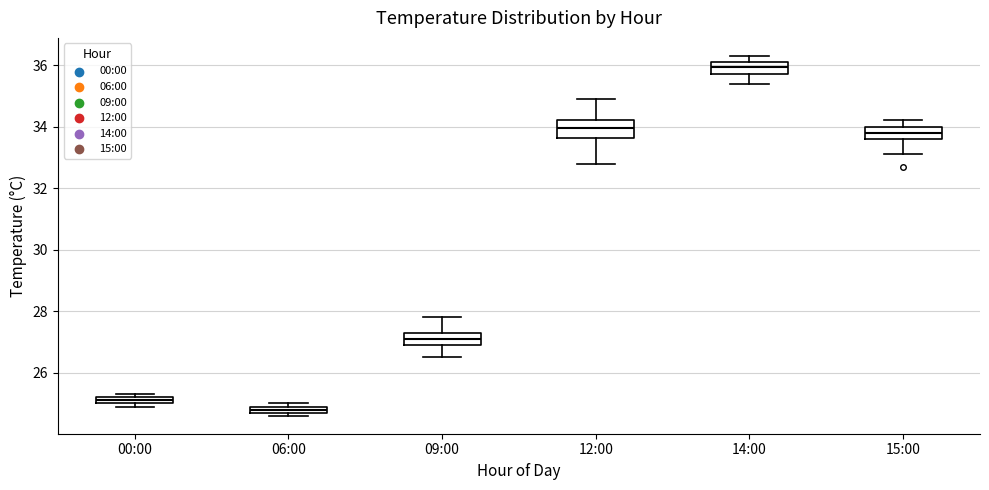

Which box has the highest median line?

14:00